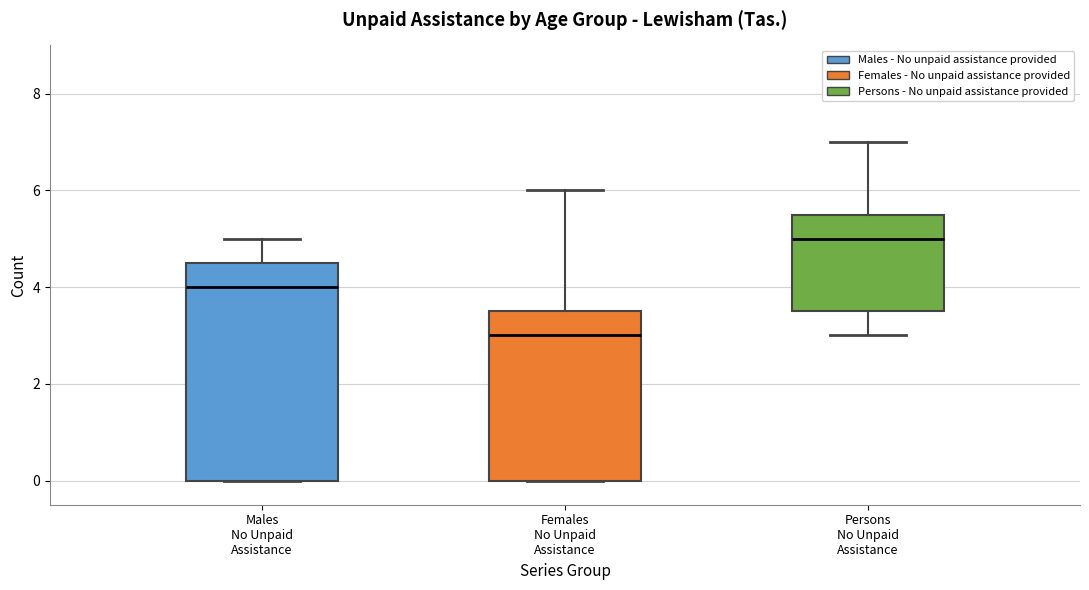

Which box's median line is the lowest?

Females No Unpaid Assistance